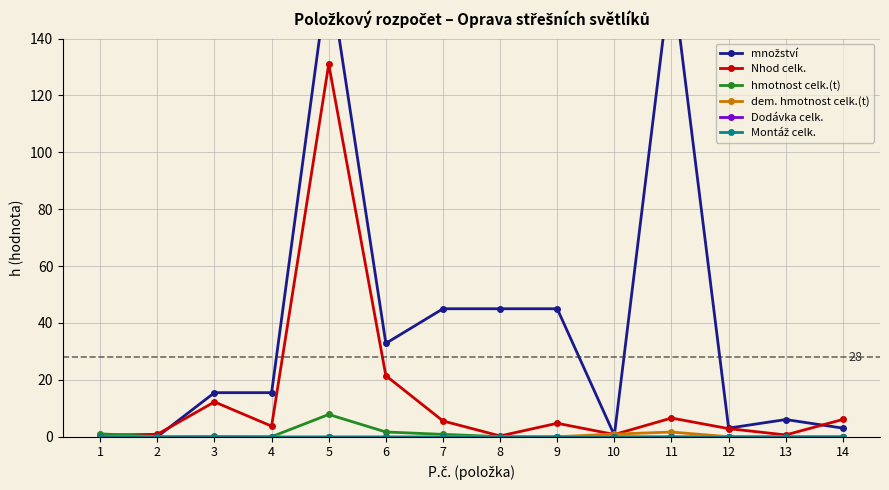

List the labels in order of dem. hmotnost celk.(t) value, smallest first.

1, 2, 3, 4, 5, 6, 7, 8, 9, 12, 13, 14, 10, 11